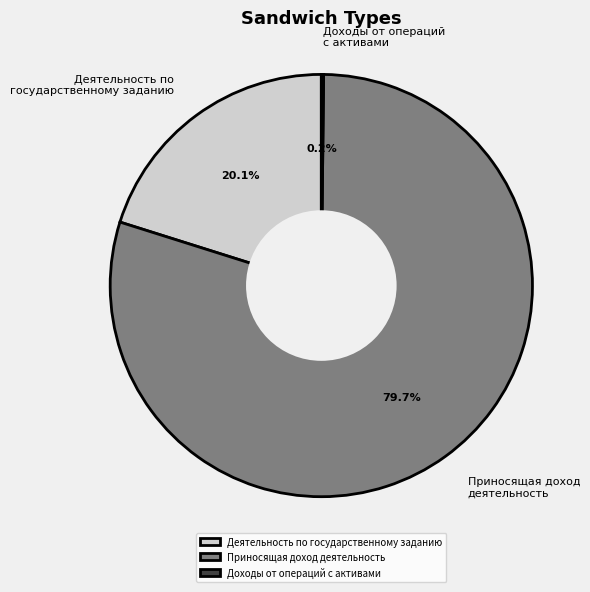

What percentage is the Деятельность по государственному заданию slice, to the nearest percent?

20%